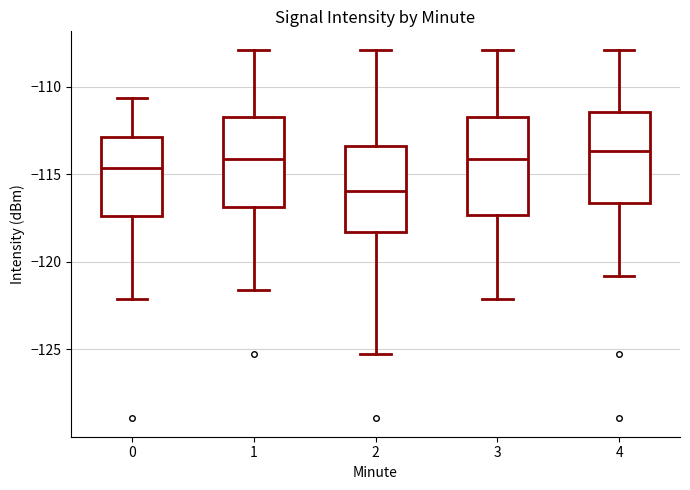

Reading left to right, read every box against the y-axis: the position of its median line, the range the box covers, and the ends of its whiskers. The values are not printed on the chart, so give them approximately, as read against the axis.

0: median -114.5, box -117.5 to -113.0, whiskers -122.0 to -110.5
1: median -114.0, box -117.0 to -111.5, whiskers -121.5 to -108.0
2: median -116.0, box -118.5 to -113.5, whiskers -125.5 to -108.0
3: median -114.0, box -117.5 to -111.5, whiskers -122.0 to -108.0
4: median -113.5, box -116.5 to -111.5, whiskers -121.0 to -108.0